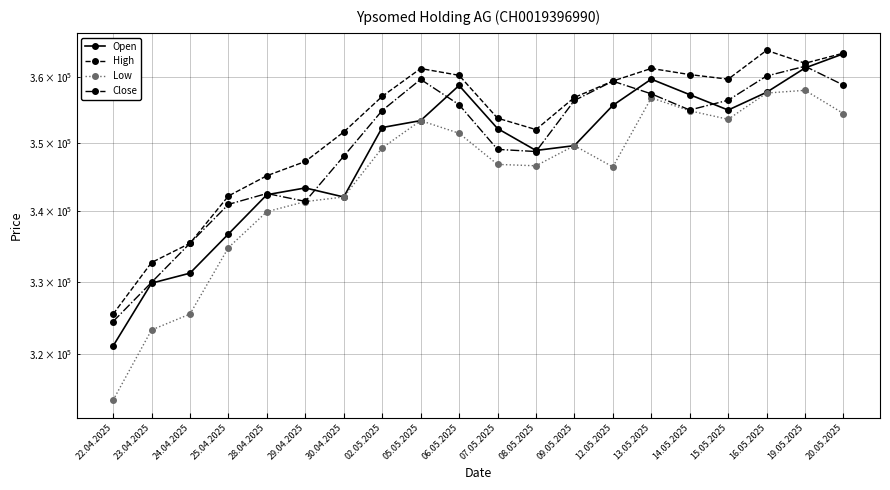

Is it true that High equals 121716 at 06.05.2025?

False